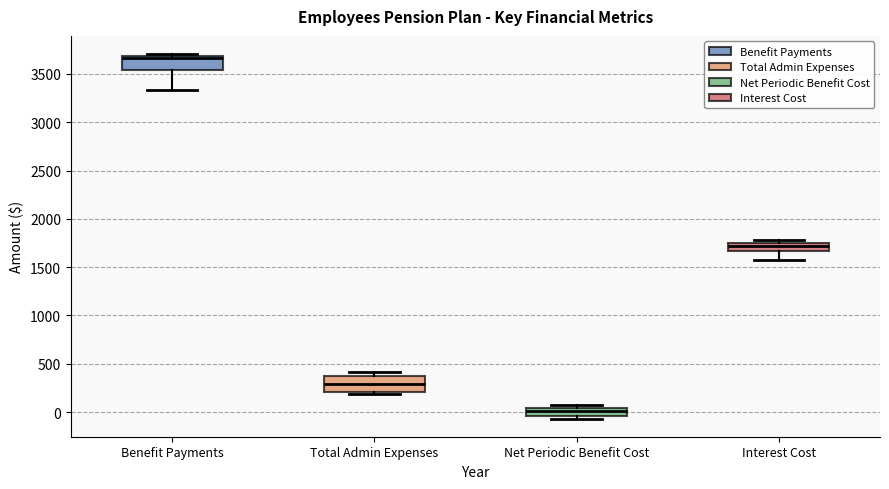

Which box has the highest median line?

Benefit Payments